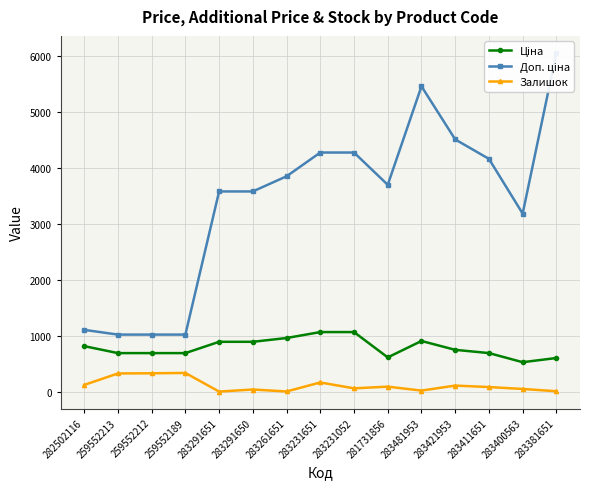

What is the sum of all Залишок values?

1800.0